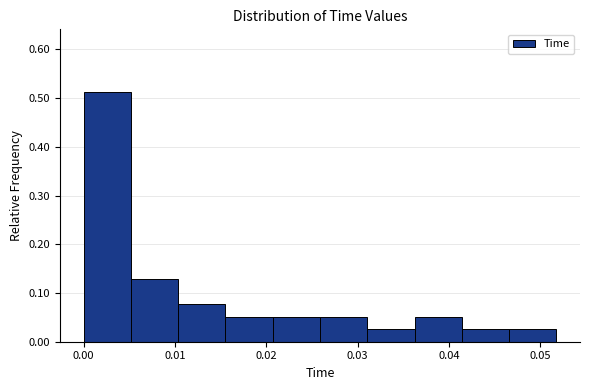

Reading left to right, list every bar in this chart as the range it spans on the x-axis followed by its height. Neither the bar edges nor the heights are printed on the chart, so give them approximately, as read against the axes.

0.000 to 0.005: 0.51
0.005 to 0.010: 0.13
0.010 to 0.016: 0.08
0.016 to 0.021: 0.05
0.021 to 0.026: 0.05
0.026 to 0.031: 0.05
0.031 to 0.036: 0.03
0.036 to 0.041: 0.05
0.041 to 0.047: 0.03
0.047 to 0.052: 0.03